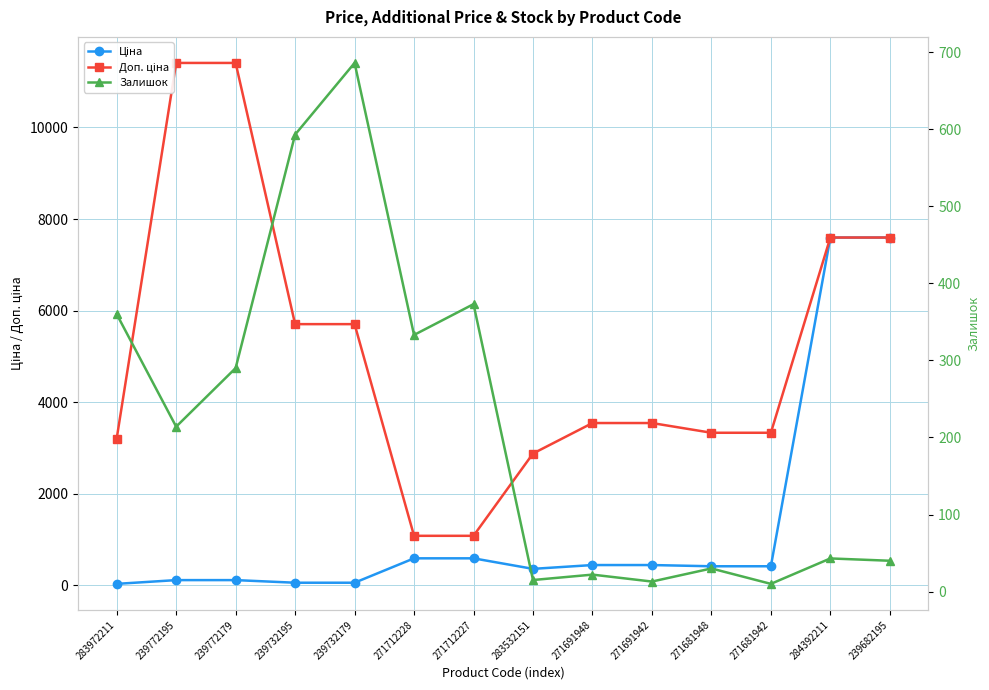

What is the approximate value of Залишок at 271681942?

10.0